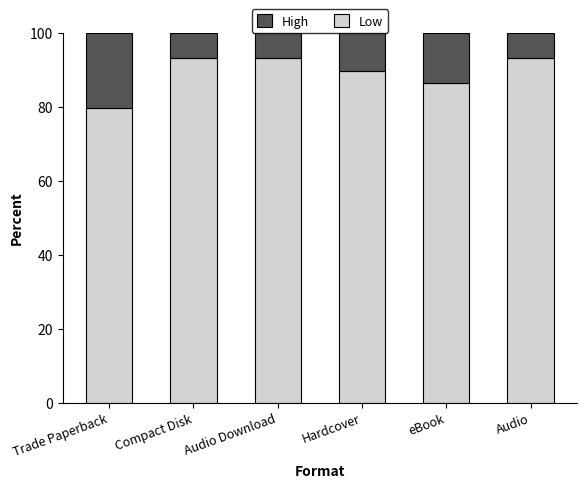

What is the average value of the Low series?

89.2